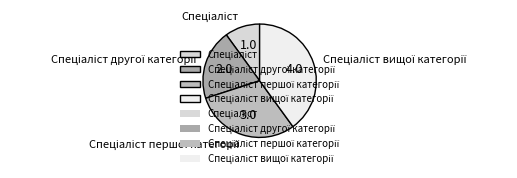

Is there any slice that represents more than half of the pie?

No